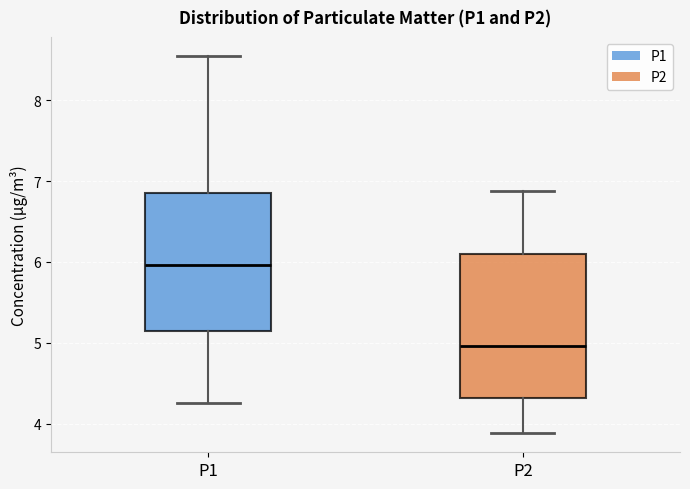

Which box's median line is the lowest?

P2